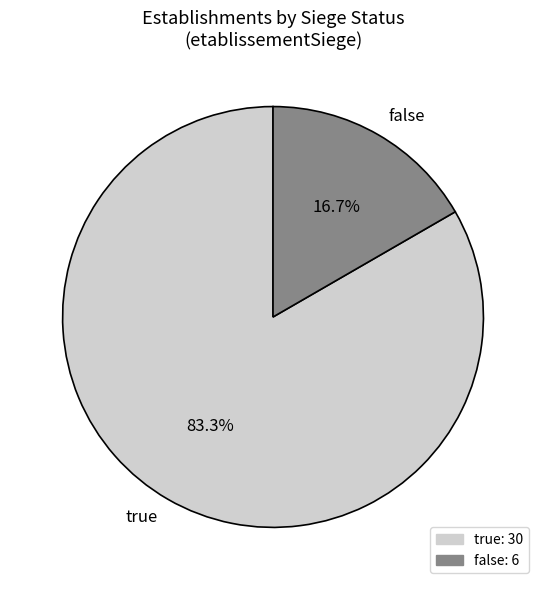

To the nearest percent, what is the combined percentage of true and false?

100%